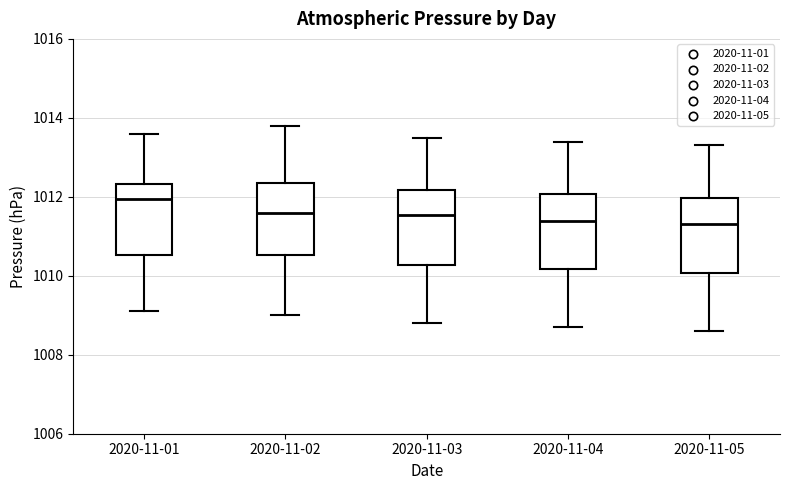

Reading left to right, transcribe this box plot: for each box, give where its median line is, the range the box spans, and where its two whiskers end, as read against the y-axis. The values are not printed on the chart, so give them approximately, as read against the axis.

2020-11-01: median 1012.0, box 1010.6 to 1012.4, whiskers 1009.2 to 1013.6
2020-11-02: median 1011.6, box 1010.6 to 1012.4, whiskers 1009.0 to 1013.8
2020-11-03: median 1011.6, box 1010.2 to 1012.2, whiskers 1008.8 to 1013.6
2020-11-04: median 1011.4, box 1010.2 to 1012.0, whiskers 1008.8 to 1013.4
2020-11-05: median 1011.4, box 1010.0 to 1012.0, whiskers 1008.6 to 1013.4